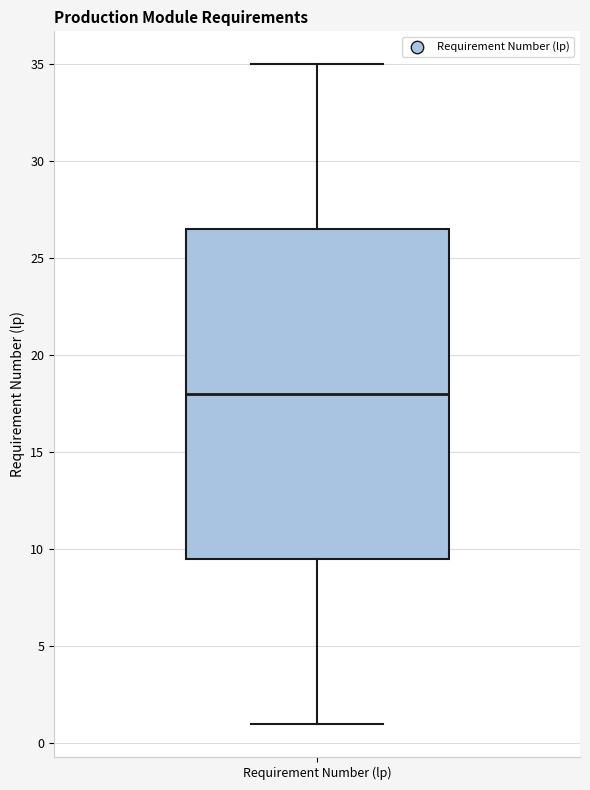

Transcribe this box plot: give where the median line is, the range the box spans, and where the two whiskers end, as read against the y-axis. The values are not printed on the chart, so give them approximately, as read against the axis.

median 18.0, box 9.5 to 26.5, whiskers 1.0 to 35.0